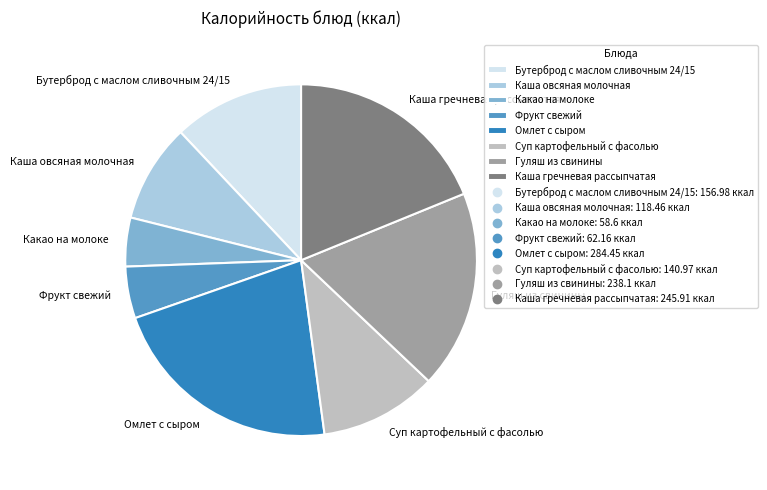

Which slice is the largest?

Омлет с сыром